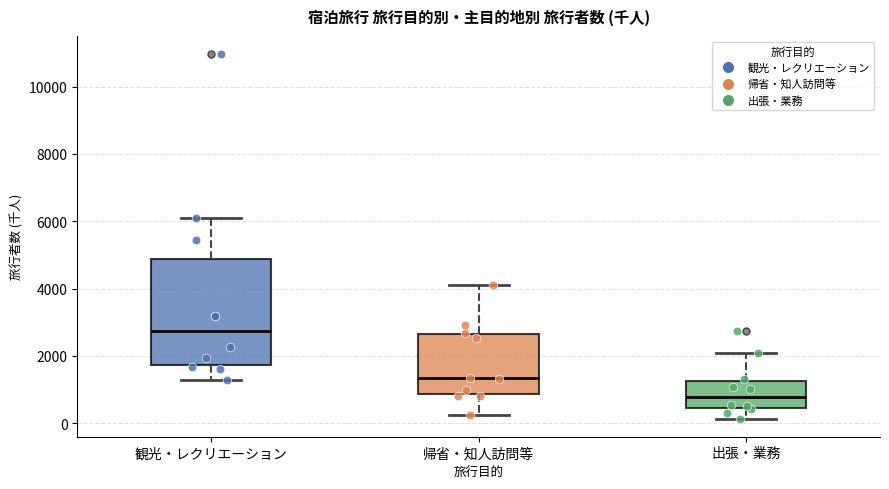

Which box's median line is the lowest?

出張・業務